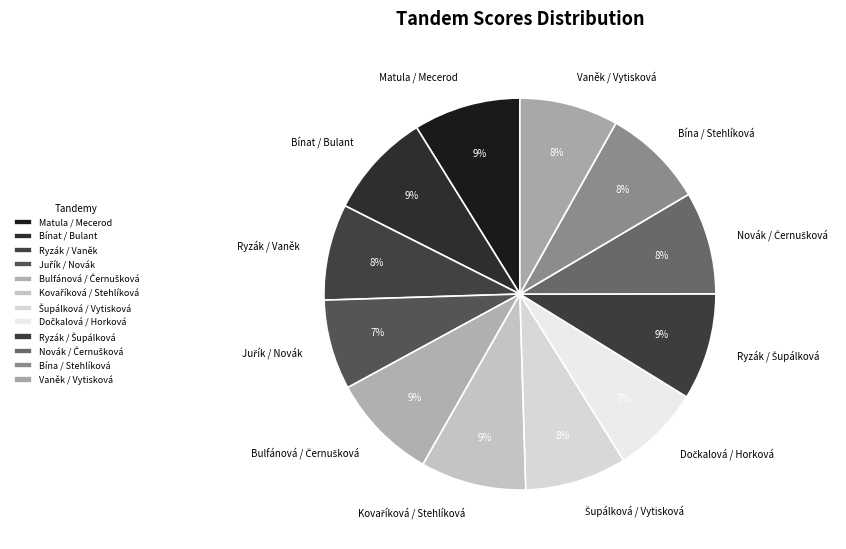

To the nearest percent, what portion does Bína / Stehlíková represent?

8%